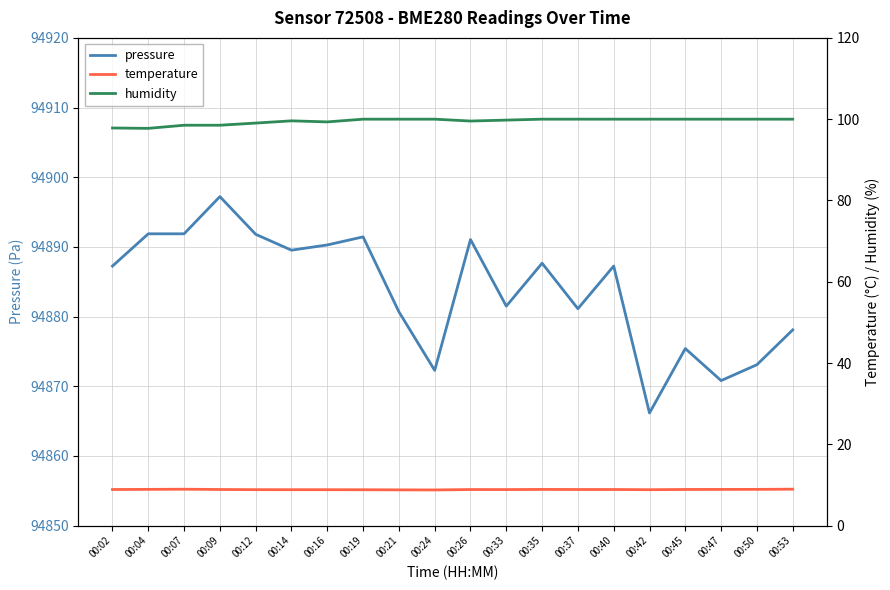

What is the average value of the pressure series?

94883.8